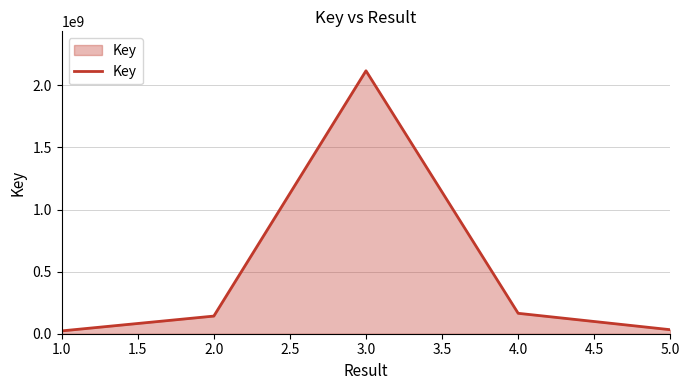

Which has a higher value, 2.0 or 3.0?

3.0